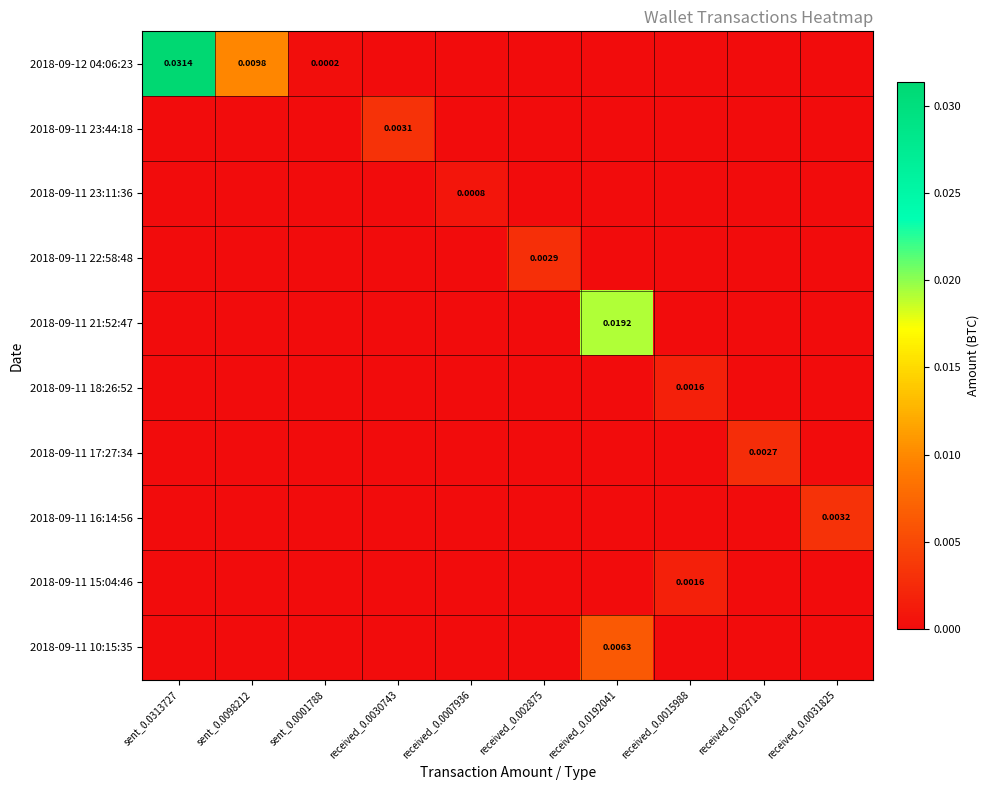

List the series in order of their peak value, highest first.

2018-09-12 04:06:23, 2018-09-11 21:52:47, 2018-09-11 10:15:35, 2018-09-11 16:14:56, 2018-09-11 23:44:18, 2018-09-11 22:58:48, 2018-09-11 17:27:34, 2018-09-11 18:26:52, 2018-09-11 15:04:46, 2018-09-11 23:11:36